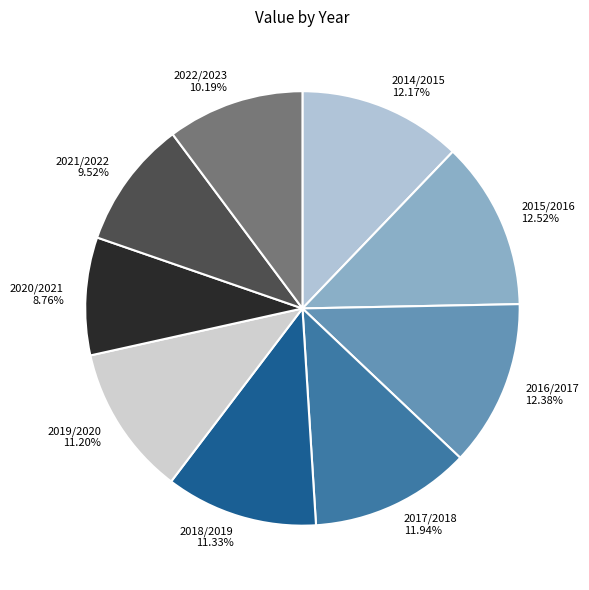

The 2021/2022 slice represents 10% of the pie. True or false?

True